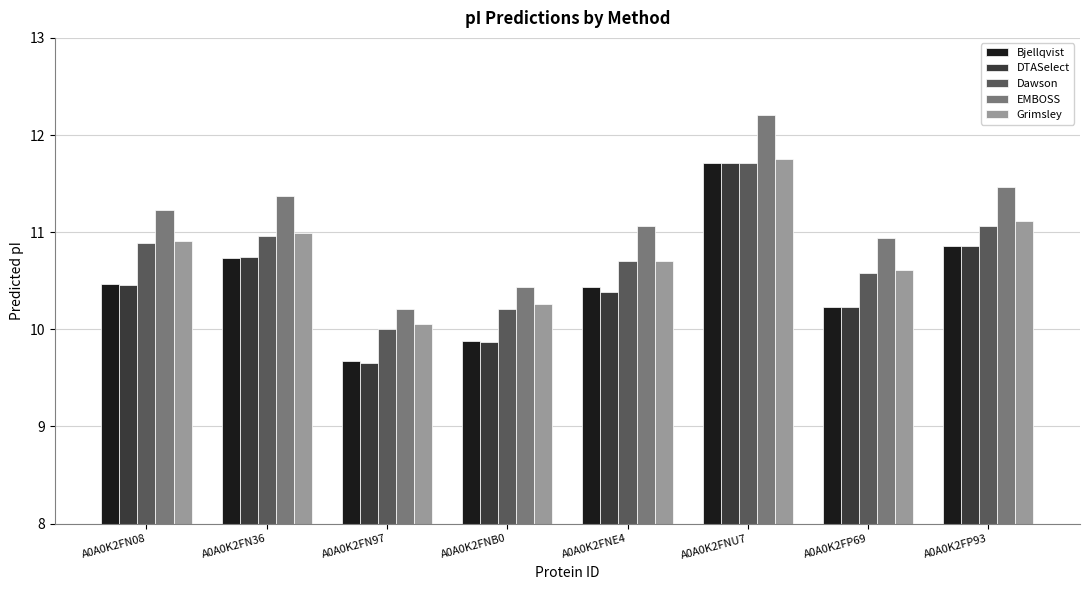

Which category has the highest value across all series?

A0A0K2FNU7